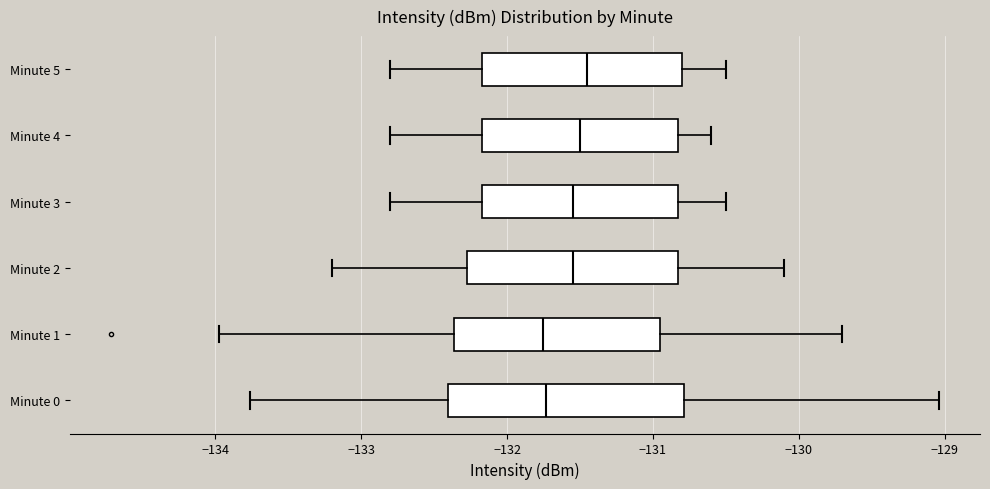

Reading bottom to top, transcribe this box plot: for each box, give where its median line is, the range the box spans, and where its two whiskers end, as read against the x-axis. The values are not printed on the chart, so give them approximately, as read against the axis.

Minute 0: median -131.7, box -132.4 to -130.8, whiskers -133.8 to -129.0
Minute 1: median -131.7, box -132.4 to -130.9, whiskers -134.0 to -129.7
Minute 2: median -131.5, box -132.3 to -130.8, whiskers -133.2 to -130.1
Minute 3: median -131.5, box -132.2 to -130.8, whiskers -132.8 to -130.5
Minute 4: median -131.5, box -132.2 to -130.8, whiskers -132.8 to -130.6
Minute 5: median -131.4, box -132.2 to -130.8, whiskers -132.8 to -130.5